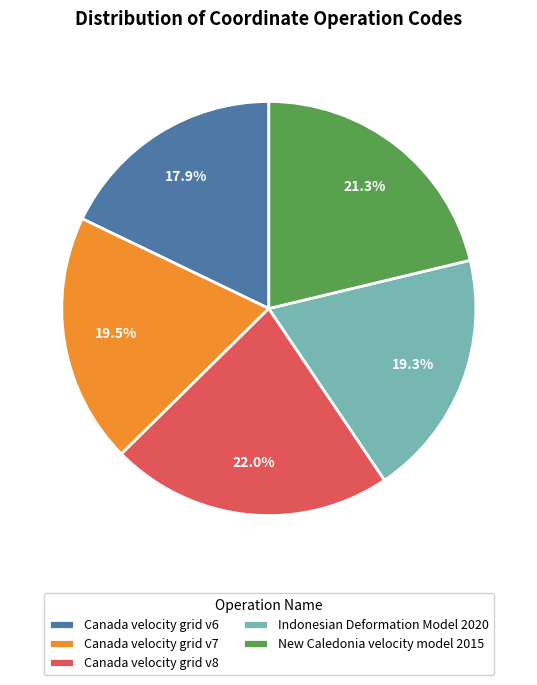

How much of the chart is everything except Canada velocity grid v7?

80.5%